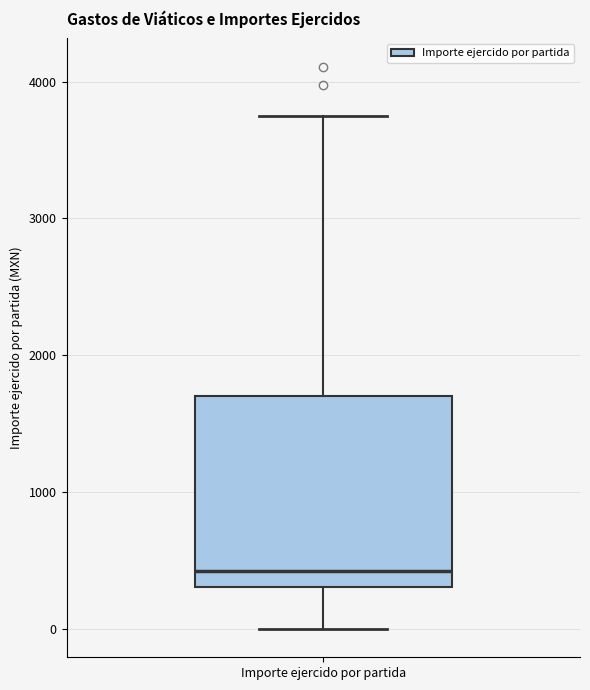

Where is the upper edge of the box for Importe ejercido por partida on the y-axis? The values are not printed on the chart, so give them approximately, as read against the axis.

1700